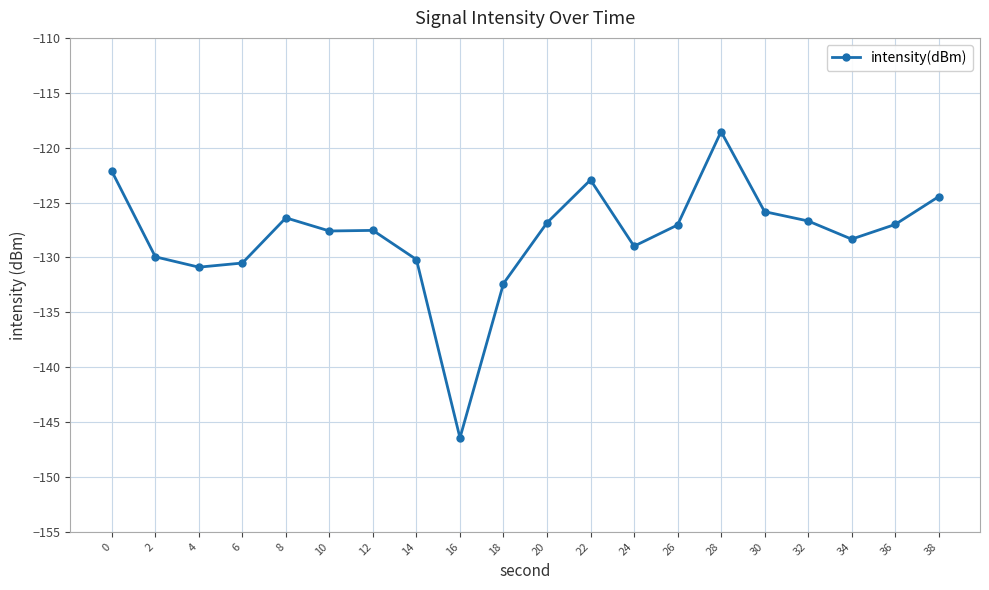

How many lines are shown in the chart?

1